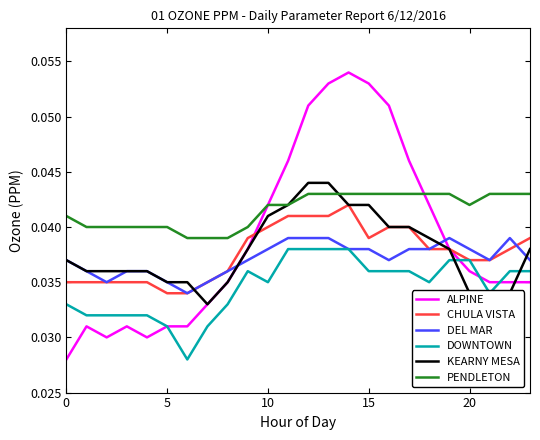

The DOWNTOWN series shows 0.0 at 6. True or false?

True